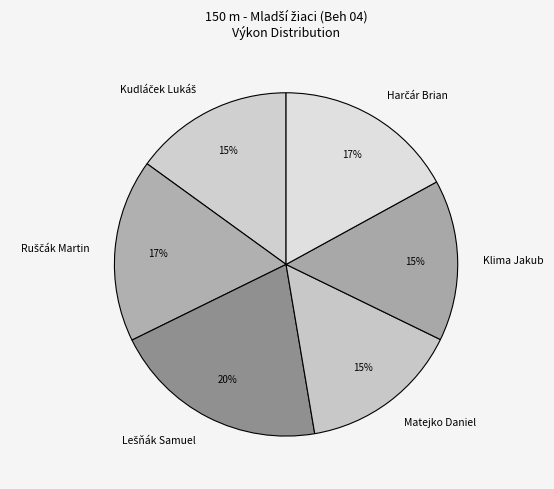

How many segments does this pie chart have?

6